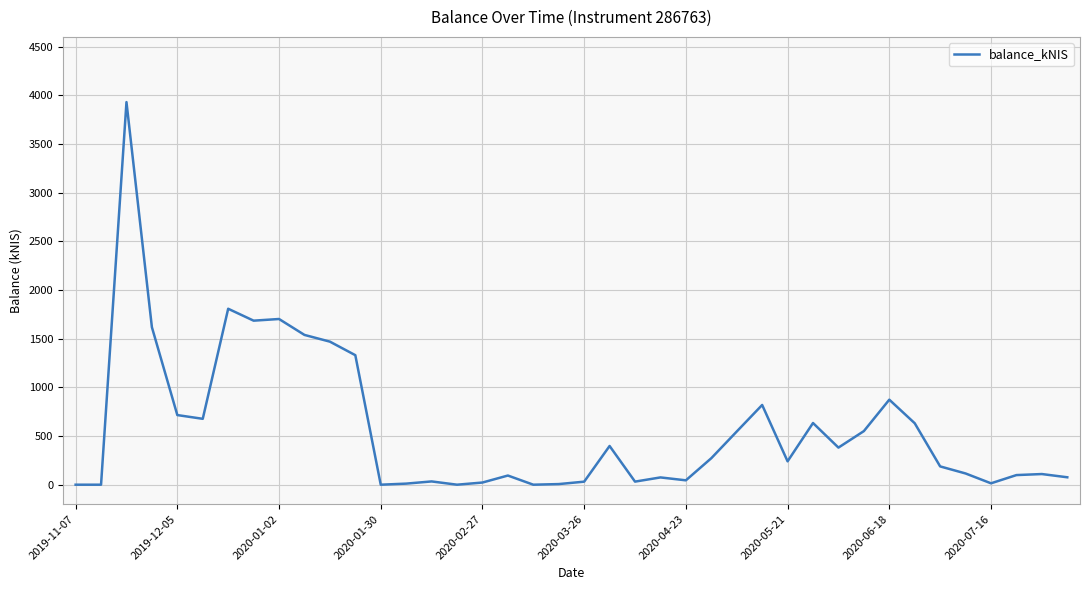

What is the difference between the maximum and minimum values?

3930.1